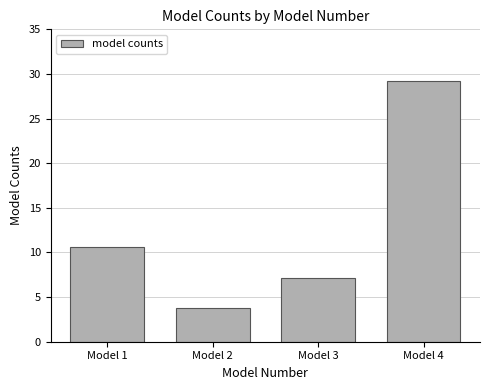

Reading left to right, transcribe all the data shown in this chart.

Model 1=10.6	Model 2=3.8	Model 3=7.1	Model 4=29.2